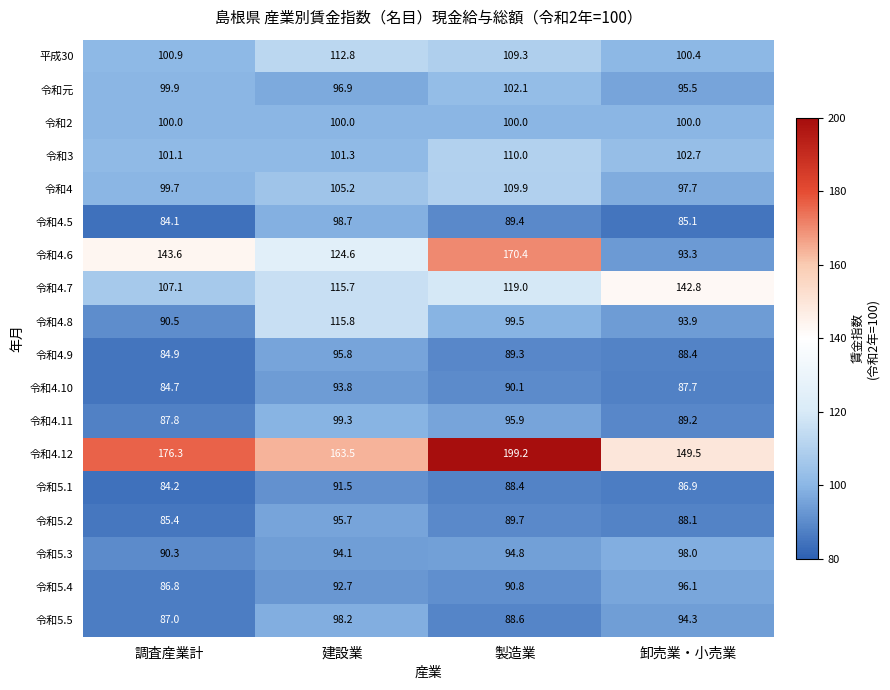

The 令和3 series shows 39.2 at 建設業. True or false?

False